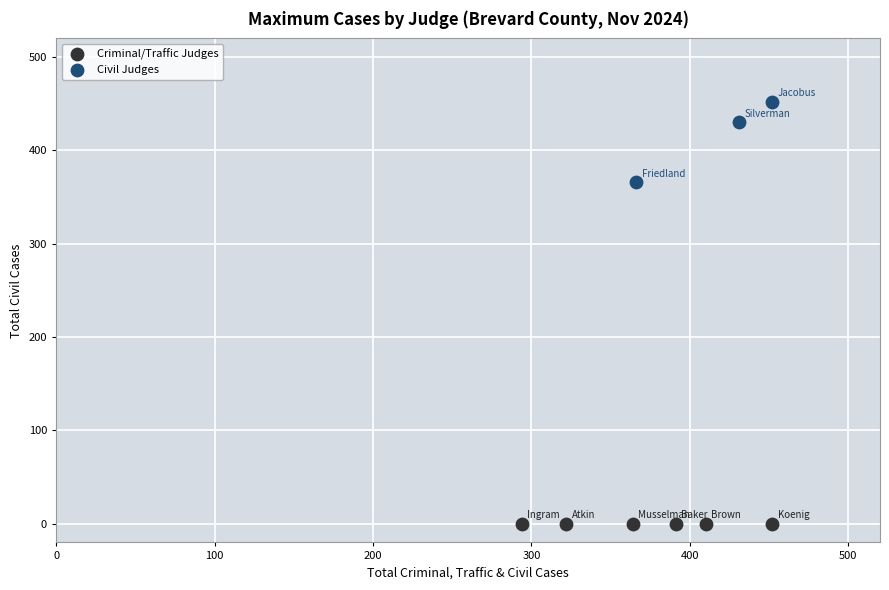

What are all the series names shown in the legend?

Criminal/Traffic Judges, Civil Judges